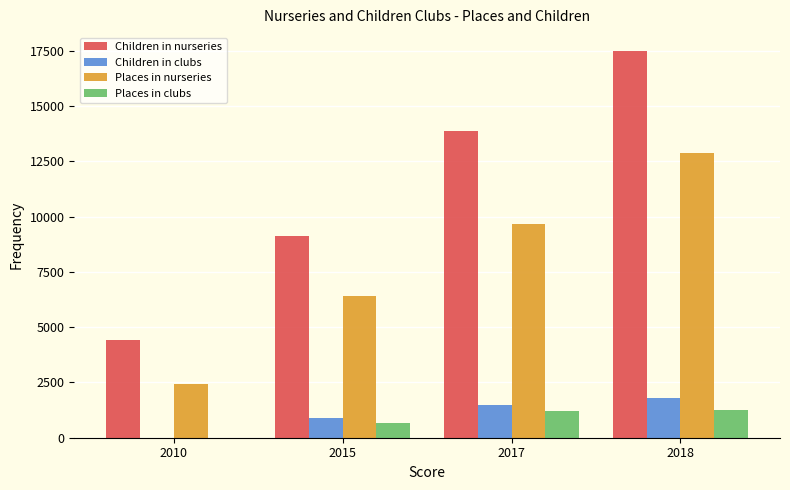

The value of Children in clubs at 2010 is 669. True or false?

False